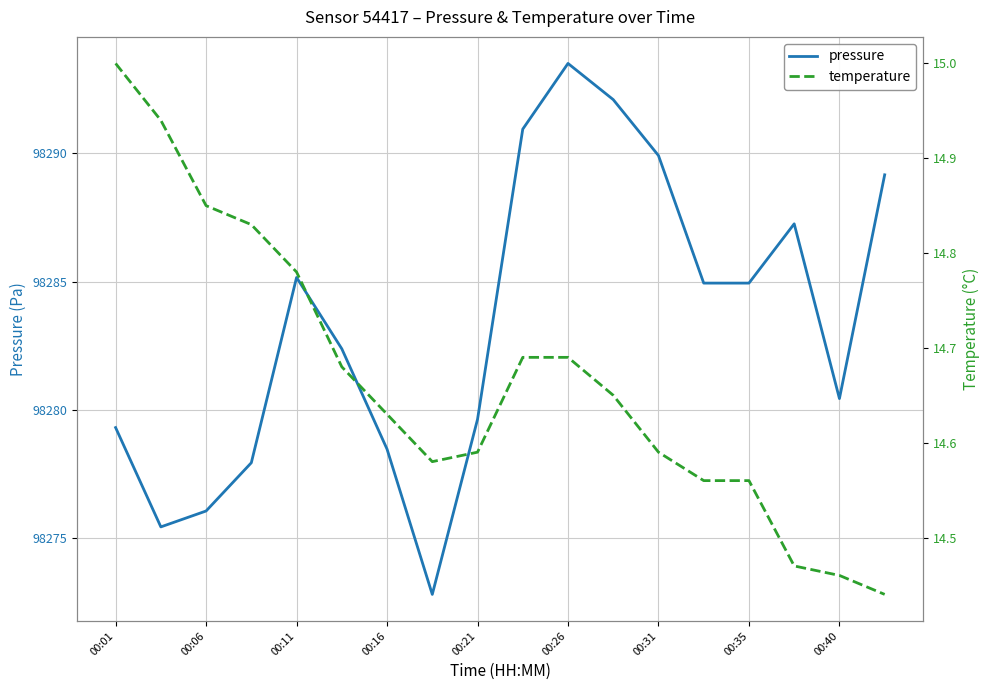

The value of pressure at 00:01 is 98279.3. True or false?

True